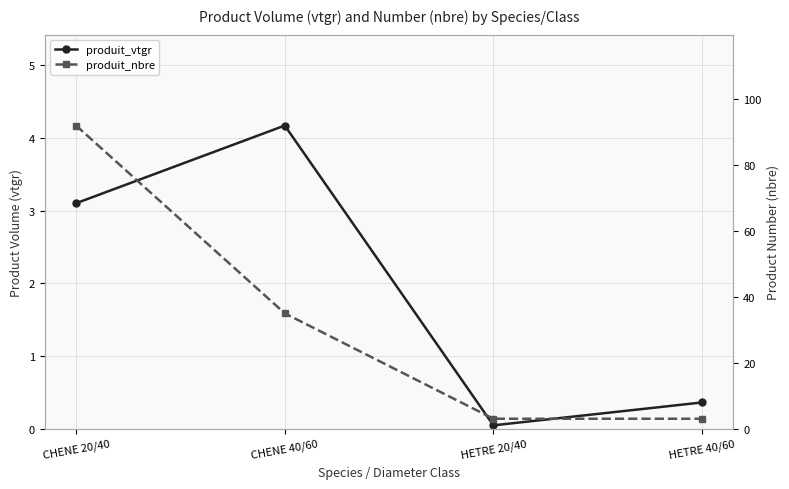

Reading left to right, what are all the values shown in this chart?

produit_vtgr: CHENE 20/40=3.1	CHENE 40/60=4.2	HETRE 20/40=0.0	HETRE 40/60=0.4
produit_nbre: CHENE 20/40=92.0	CHENE 40/60=35.0	HETRE 20/40=3.0	HETRE 40/60=3.0